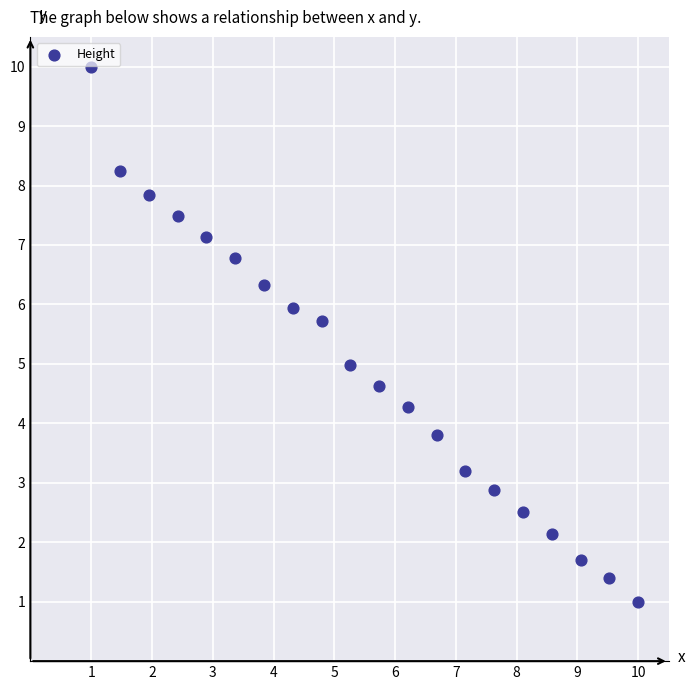

What is the range of Y values (max minus min)?

9.0